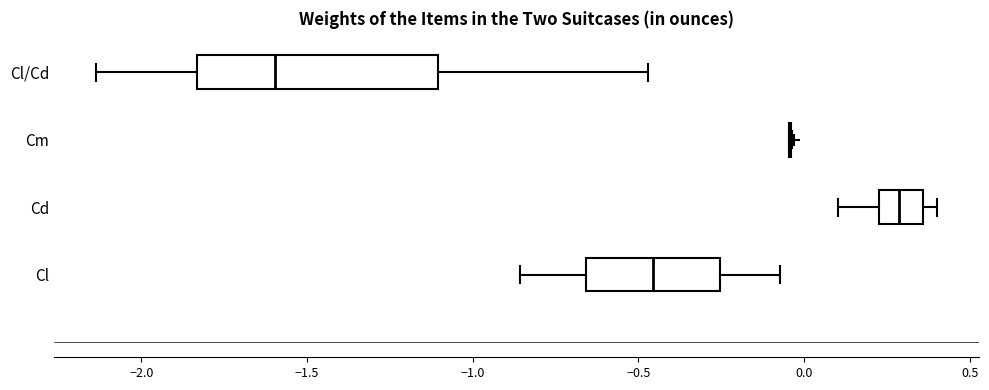

Reading bottom to top, transcribe this box plot: for each box, give where its median line is, the range the box spans, and where its two whiskers end, as read against the x-axis. The values are not printed on the chart, so give them approximately, as read against the axis.

Cl: median -0.45, box -0.65 to -0.25, whiskers -0.85 to -0.05
Cd: median 0.30, box 0.25 to 0.35, whiskers 0.10 to 0.40
Cm: box collapsed to a line at -0.05, whiskers -0.05 to -0.05
Cl/Cd: median -1.60, box -1.85 to -1.10, whiskers -2.15 to -0.45